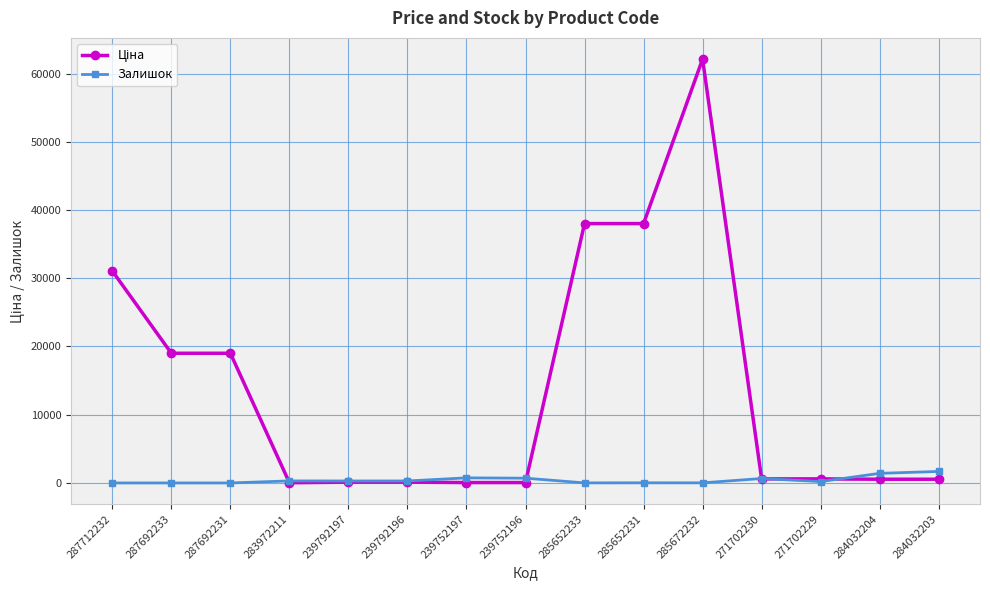

How many series are shown in this chart?

2